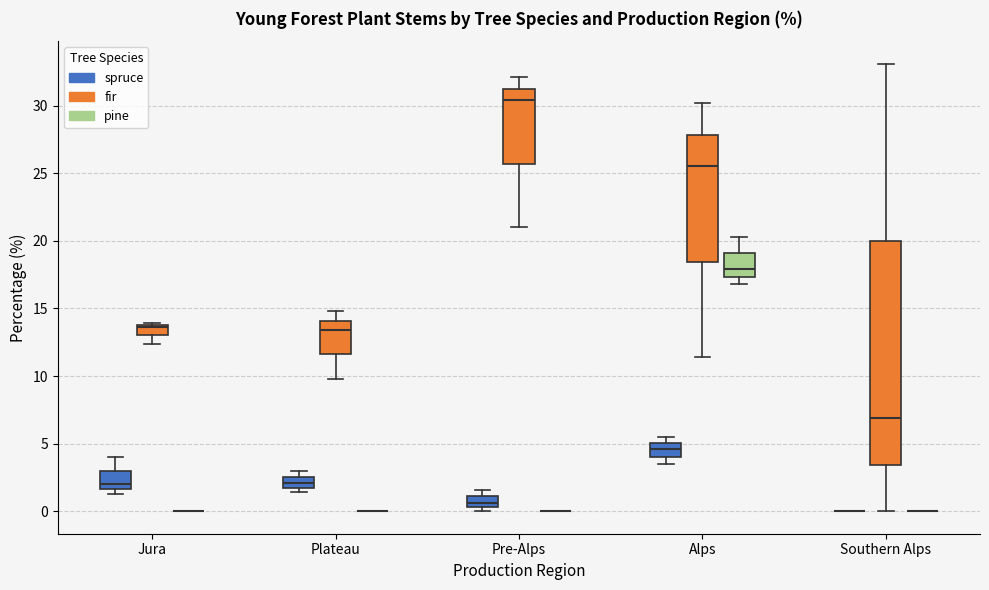

Reading left to right, read every box against the y-axis: the position of its median line, the range the box covers, and the ends of its whiskers. The values are not printed on the chart, so give them approximately, as read against the axis.

Jura (spruce): median 2.0, box 1.5 to 3.0, whiskers 1.5 (just below the box's lower edge) to 4.0
Jura (fir): median 13.5, box 13.0 to 14.0, whiskers 12.5 to 14.0 (just above the box's upper edge)
Jura (pine): box collapsed to a line at 0.0, whiskers 0.0 to 0.0
Plateau (spruce): median 2.0 (inside the box), box 2.0 to 2.5, whiskers 1.5 to 3.0
Plateau (fir): median 13.5, box 11.5 to 14.0, whiskers 10.0 to 15.0
Plateau (pine): box collapsed to a line at 0.0, whiskers 0.0 to 0.0
Pre-Alps (spruce): median 0.5 (inside the box), box 0.5 to 1.0, whiskers 0.0 to 1.5
Pre-Alps (fir): median 30.5, box 25.5 to 31.5, whiskers 21.0 to 32.0
Pre-Alps (pine): box collapsed to a line at 0.0, whiskers 0.0 to 0.0
Alps (spruce): median 4.5, box 4.0 to 5.0, whiskers 3.5 to 5.5
Alps (fir): median 25.5, box 18.5 to 28.0, whiskers 11.5 to 30.0
Alps (pine): median 18.0, box 17.5 to 19.0, whiskers 17.0 to 20.5
Southern Alps (spruce): box collapsed to a line at 0.0, whiskers 0.0 to 0.0
Southern Alps (fir): median 7.0, box 3.5 to 20.0, whiskers 0.0 to 33.0
Southern Alps (pine): box collapsed to a line at 0.0, whiskers 0.0 to 0.0